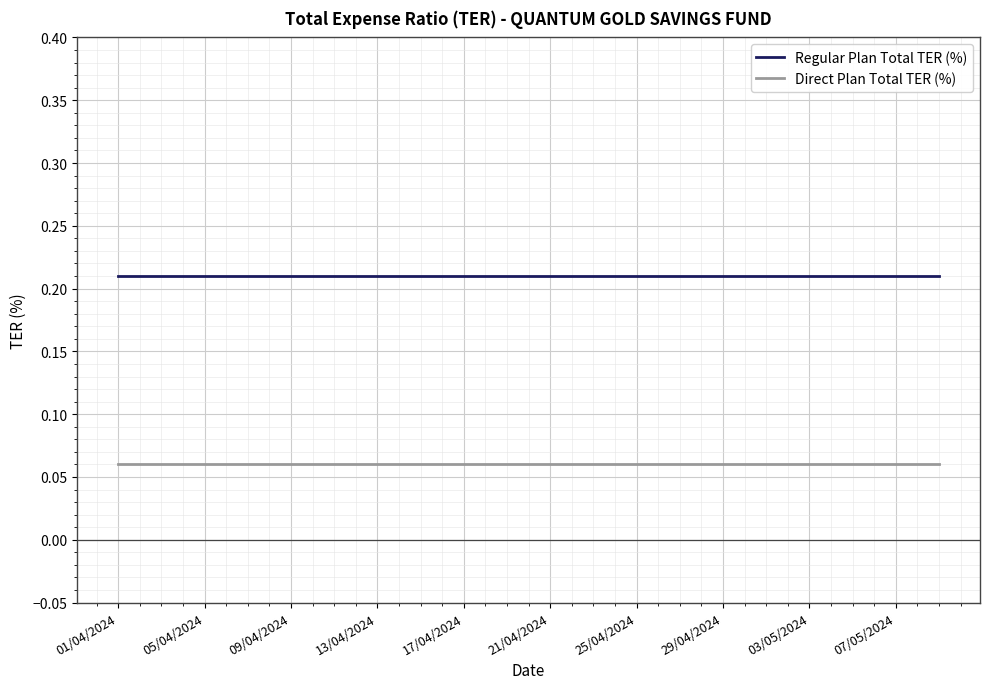

True or false: Regular Plan Total TER (%) and Direct Plan Total TER (%) cross at least once.

False